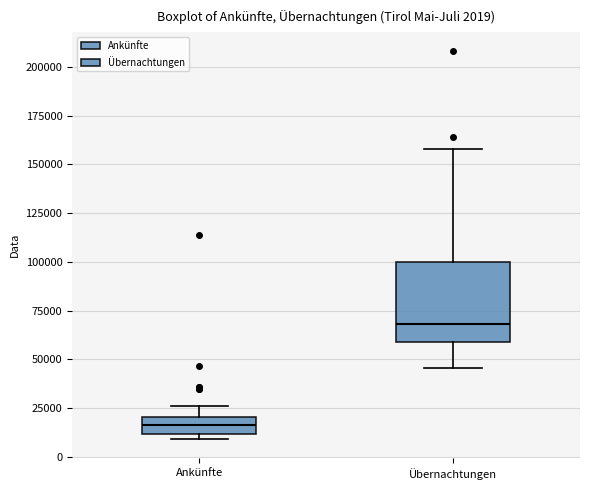

Comparing the boxes themselves (not the whiskers), which one is the tallest?

Übernachtungen